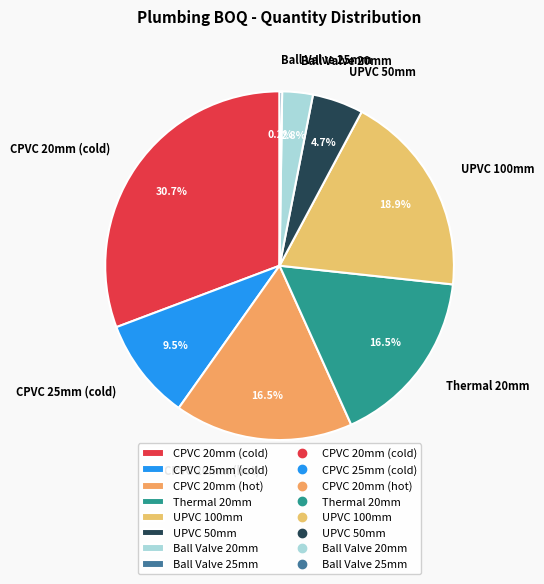

To the nearest percent, what is the combined percentage of UPVC 50mm and Ball Valve 20mm?

8%